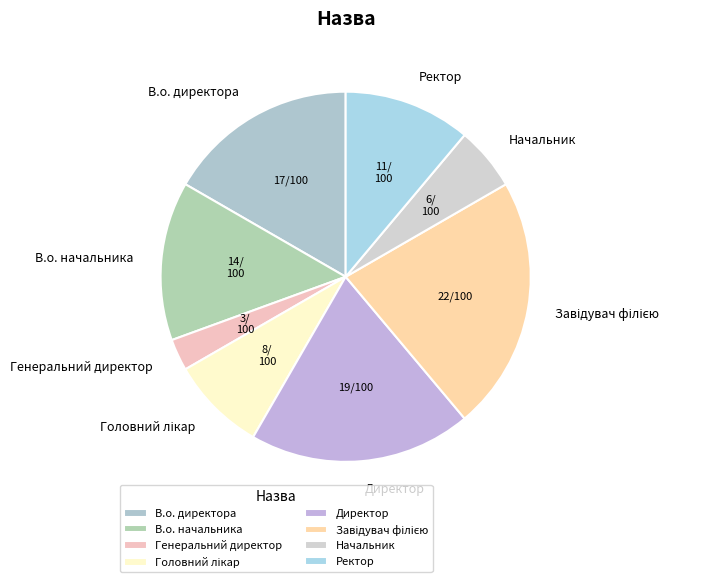

What is the smallest slice in the pie chart?

Генеральний директор